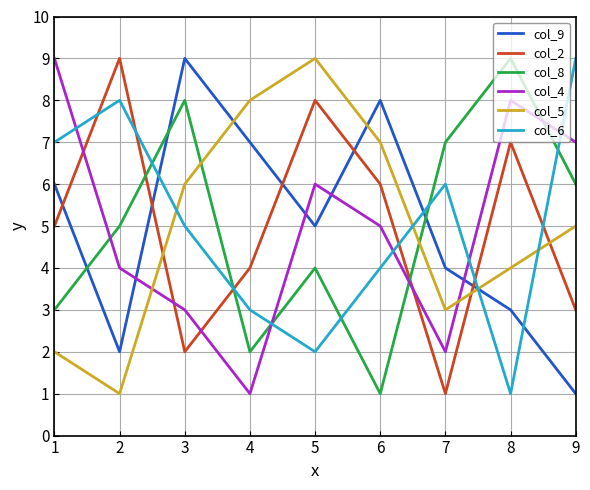

Reading right to left, list all the values displayed in this chart.

col_9: 9=1	8=3	7=4	6=8	5=5	4=7	3=9	2=2	1=6
col_2: 9=3	8=7	7=1	6=6	5=8	4=4	3=2	2=9	1=5
col_8: 9=6	8=9	7=7	6=1	5=4	4=2	3=8	2=5	1=3
col_4: 9=7	8=8	7=2	6=5	5=6	4=1	3=3	2=4	1=9
col_5: 9=5	8=4	7=3	6=7	5=9	4=8	3=6	2=1	1=2
col_6: 9=9	8=1	7=6	6=4	5=2	4=3	3=5	2=8	1=7